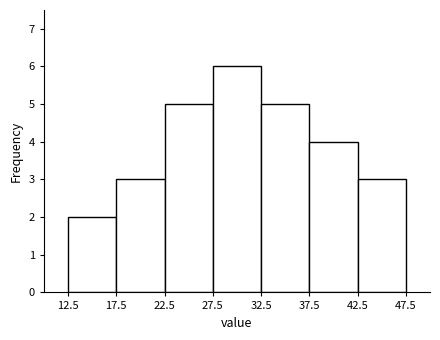

Reading left to right, list every bar in this chart as the range it spans on the x-axis followed by its height. The values are not printed on the chart, so give them approximately, as read against the axis.

12.5 to 17.5: 2
17.5 to 22.5: 3
22.5 to 27.5: 5
27.5 to 32.5: 6
32.5 to 37.5: 5
37.5 to 42.5: 4
42.5 to 47.5: 3